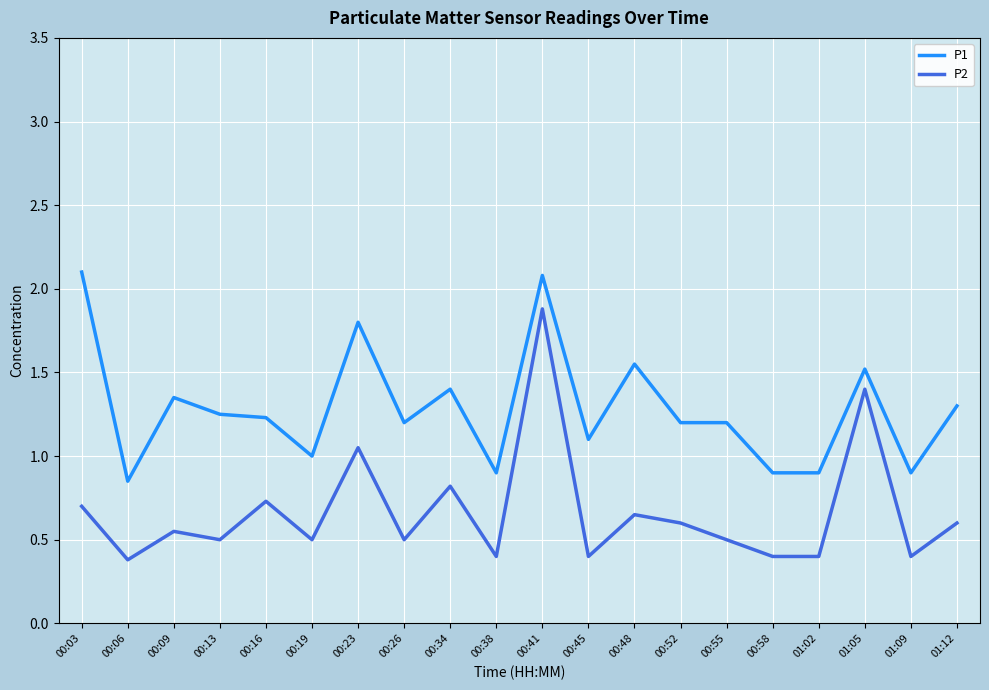

Is it true that P2 equals 0.2 at 00:06?

False